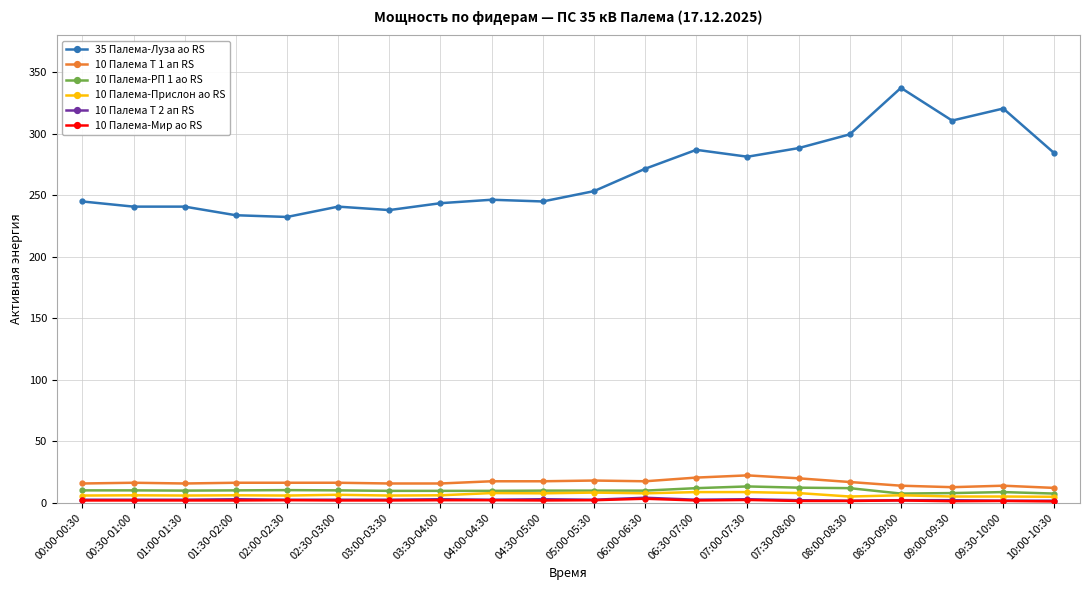

What is the difference between the highest and lowest values at 02:00-02:30?

230.4